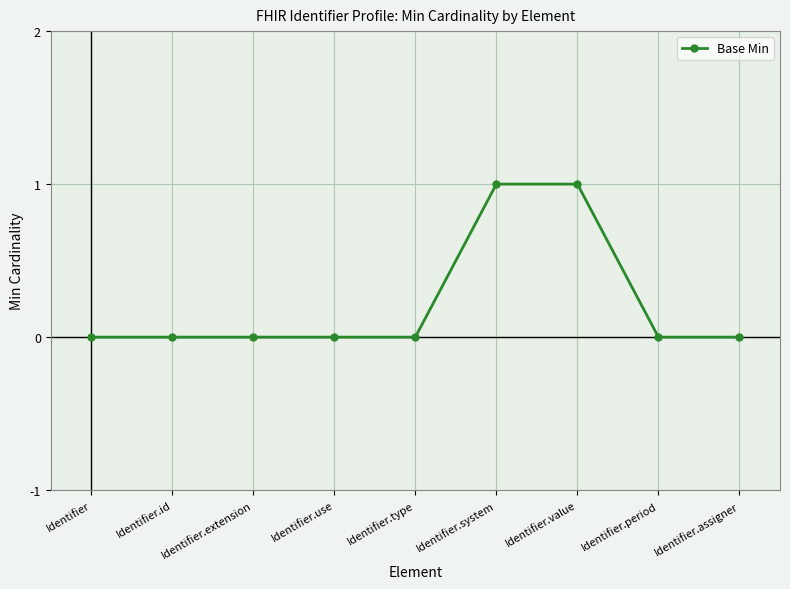

What is the value of the 7th point from the left?

1